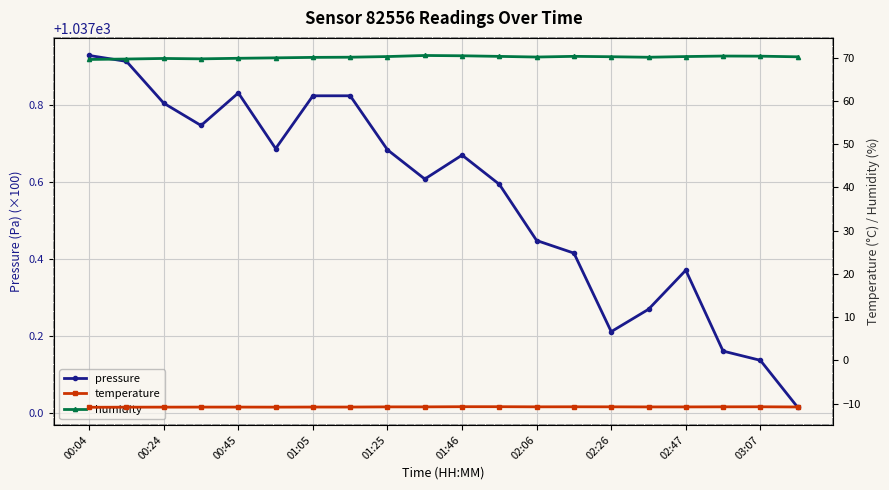

The value of pressure at 00:04 is 1527.1. True or false?

False